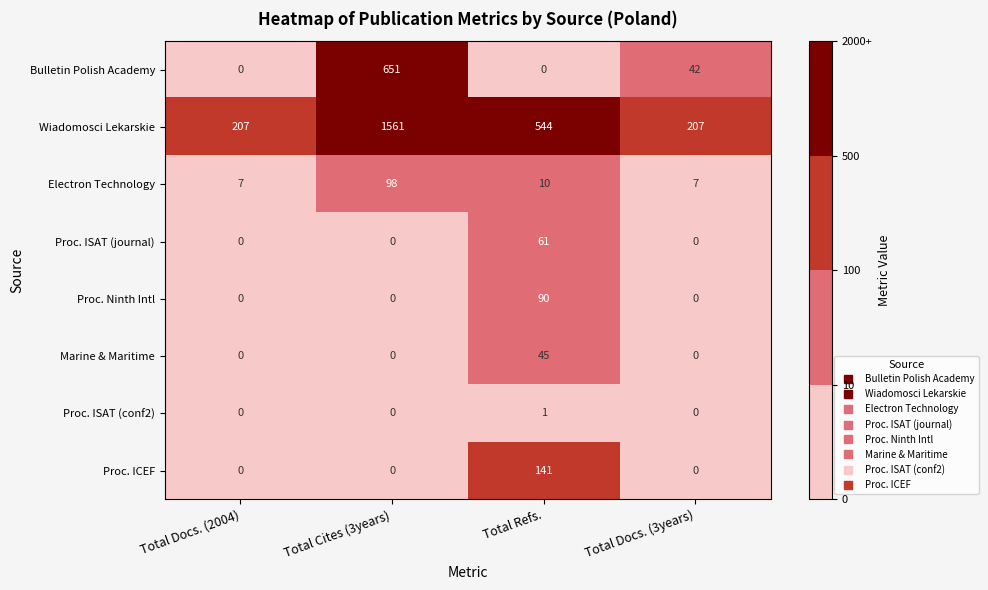

What is the greatest value displayed?

1561